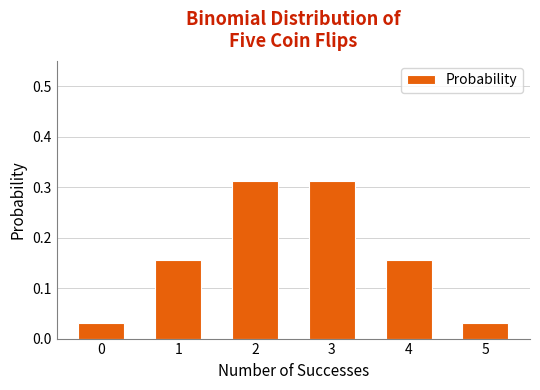

Which has a higher value, 5 or 4?

4